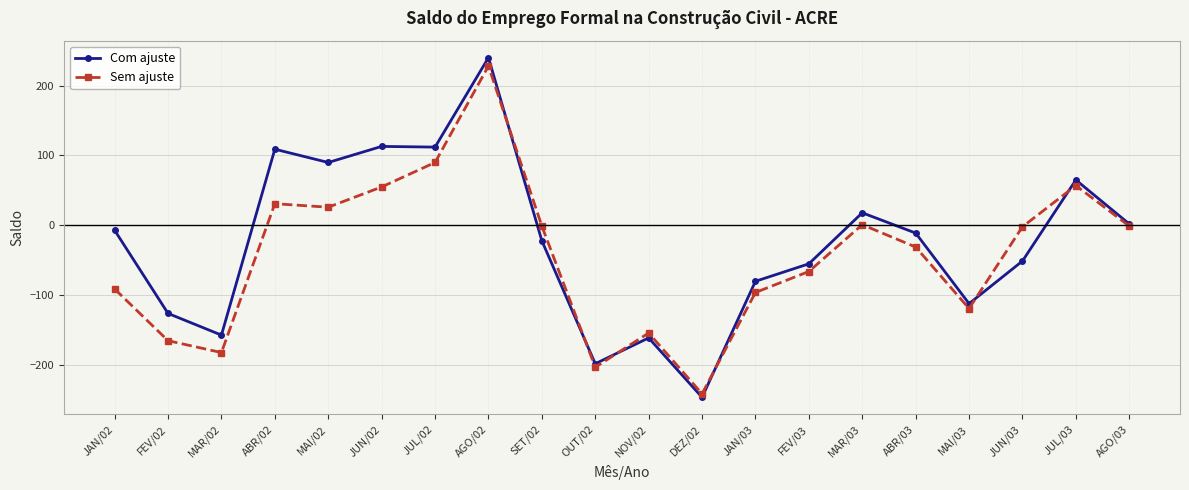

Rank the series at JUN/03 from lowest to highest value.

Com ajuste, Sem ajuste